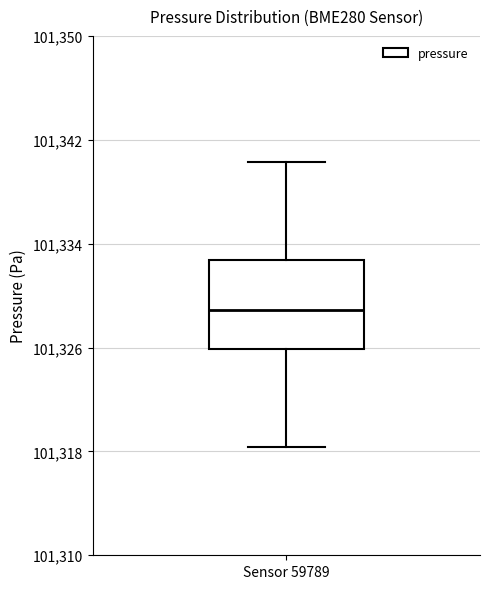

Transcribe this box plot: give where the median line is, the range the box spans, and where the two whiskers end, as read against the y-axis. The values are not printed on the chart, so give them approximately, as read against the axis.

median 101329, box 101326 to 101333, whiskers 101318 to 101340